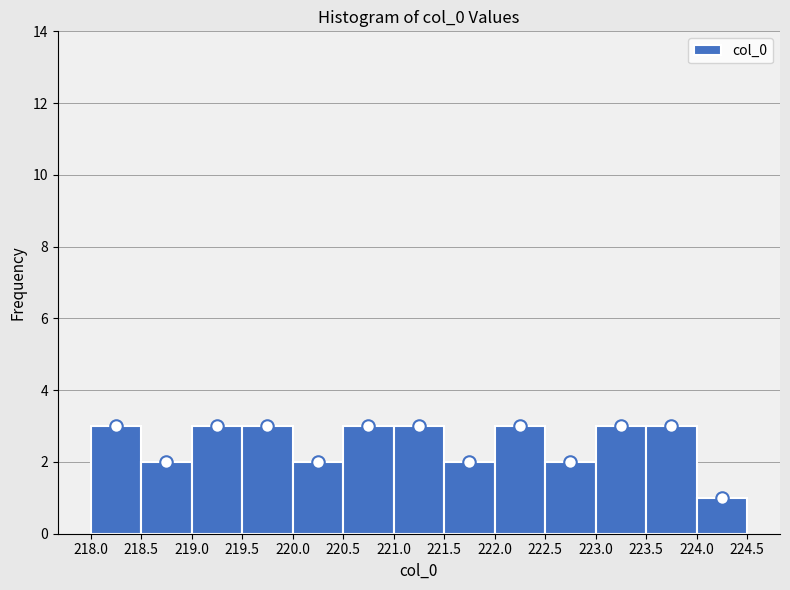

How tall is the bar that spans 221.0 to 221.5 on the x-axis? The values are not printed on the chart, so give them approximately, as read against the axis.

3